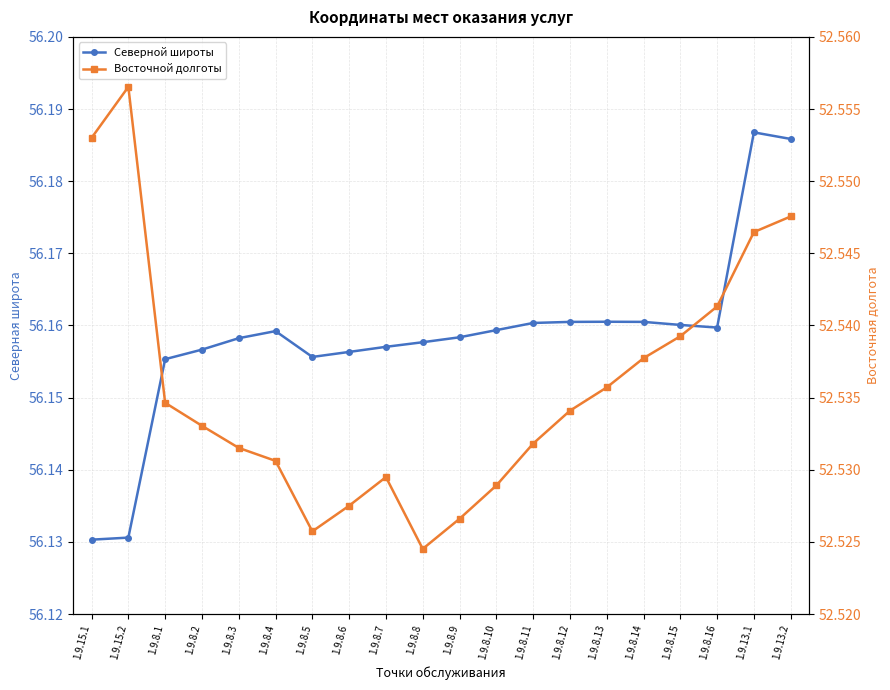

True or false: Восточной долготы and Северной широты intersect in this chart.

False